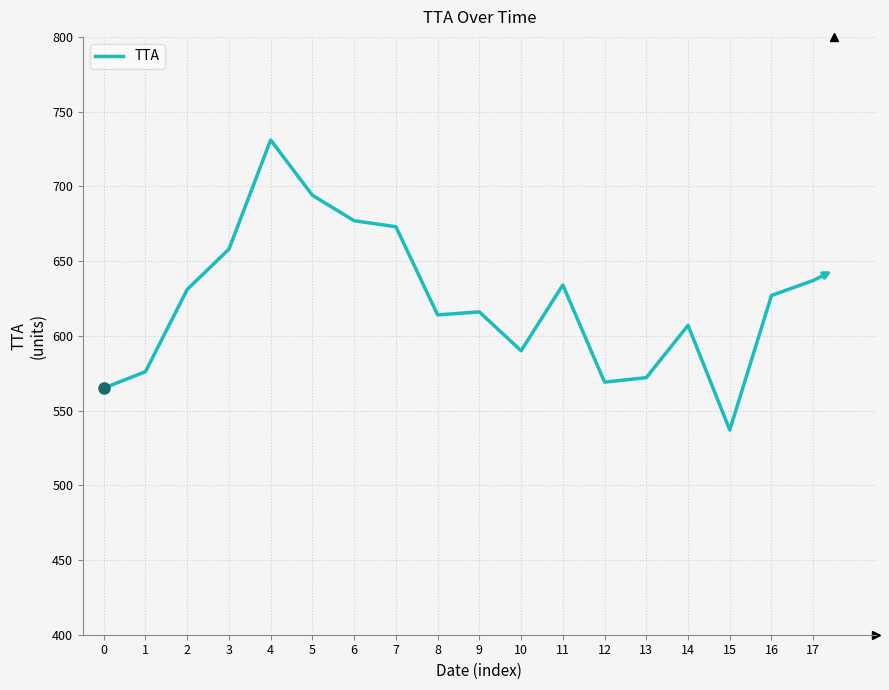

How many lines are shown in the chart?

1